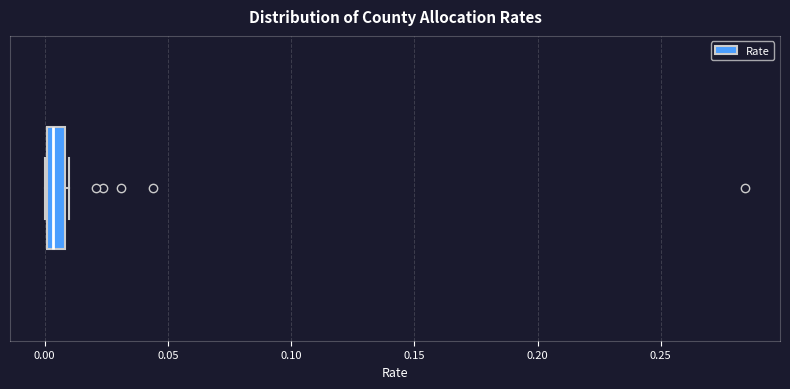

Where is the left edge of the box on the x-axis? The values are not printed on the chart, so give them approximately, as read against the axis.

0.000